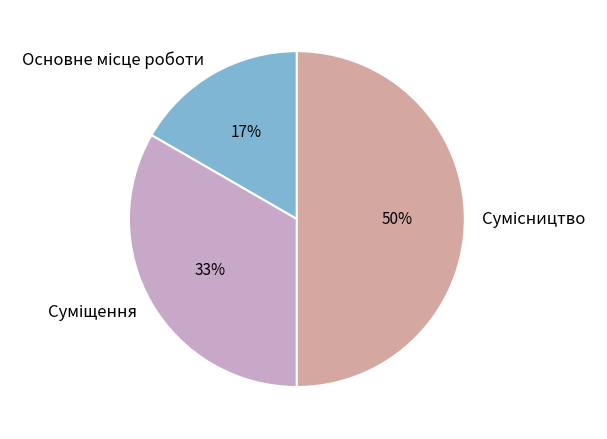

To the nearest percent, what is the average slice percentage?

33%